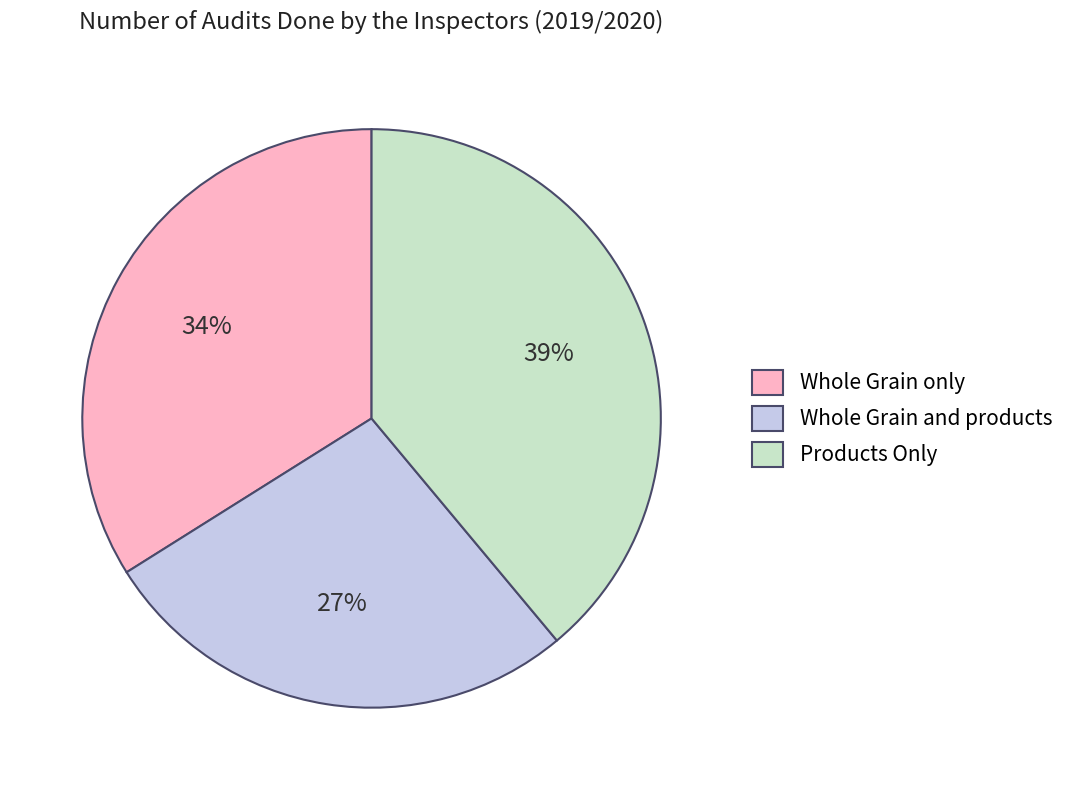

Rank the categories by value from highest to lowest.

Products Only, Whole Grain only, Whole Grain and products